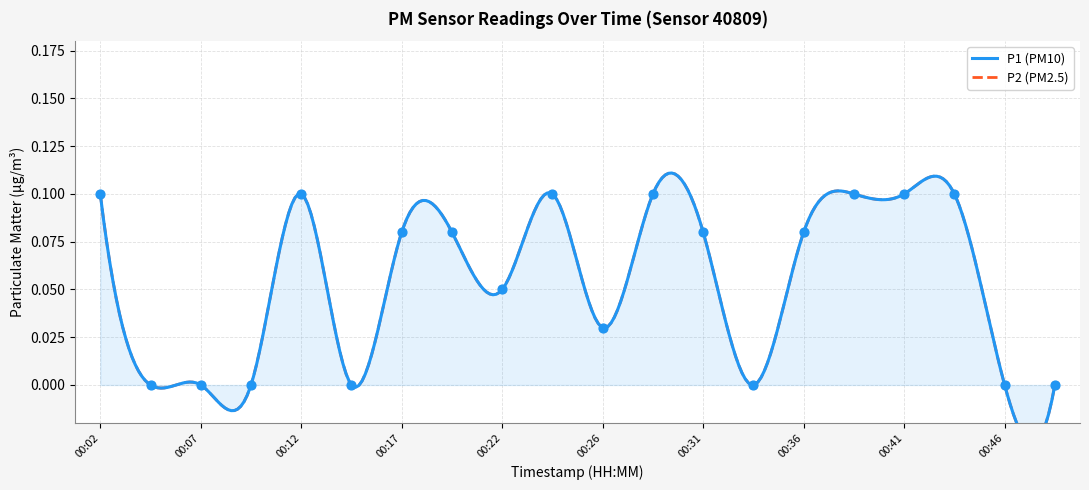

Which series reaches the minimum Y coordinate?

P1